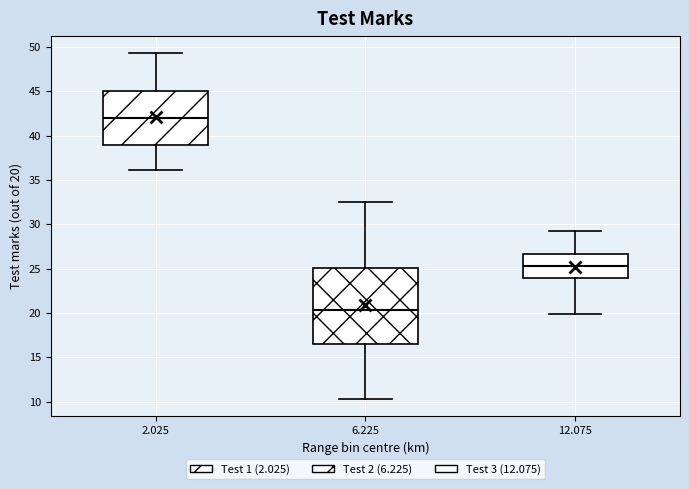

Comparing the boxes themselves (not the whiskers), which one is the tallest?

6.225